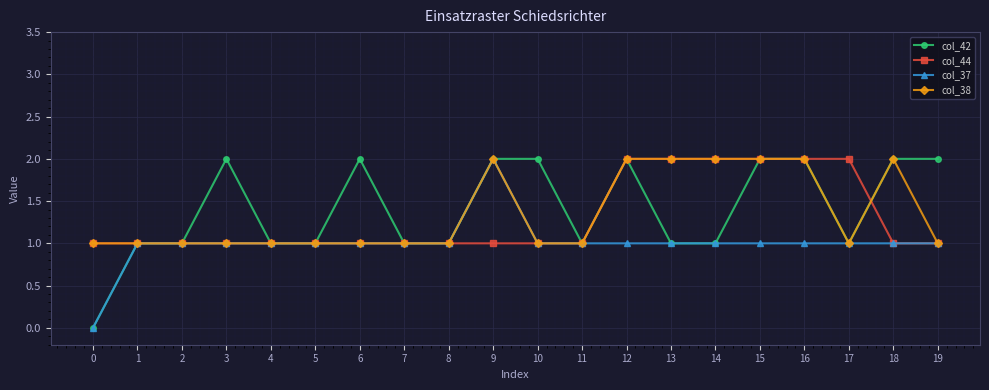

At how many categories does at least one series exceed 0?

20